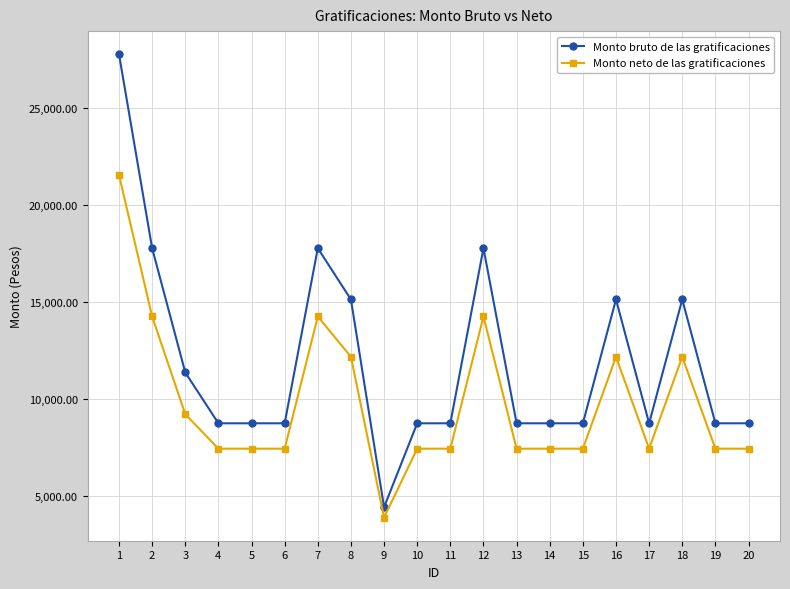

Rank the series by their average value, from lowest to highest.

Monto neto de las gratificaciones, Monto bruto de las gratificaciones